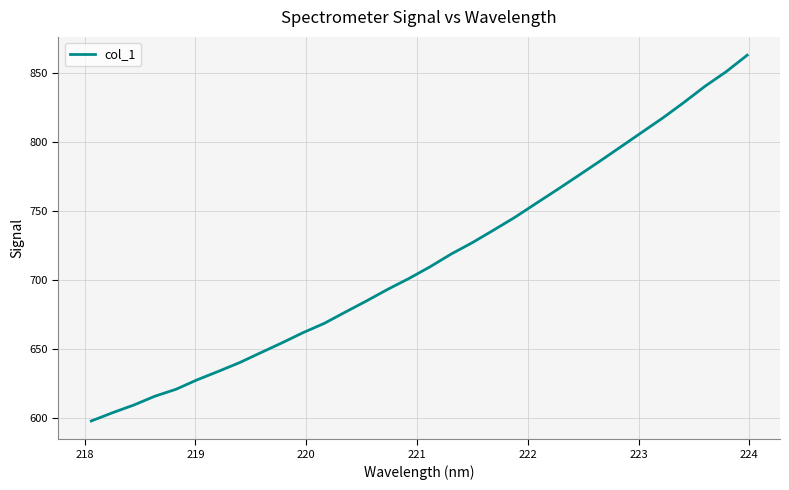

What is the difference between the second highest and minimum values?

252.4